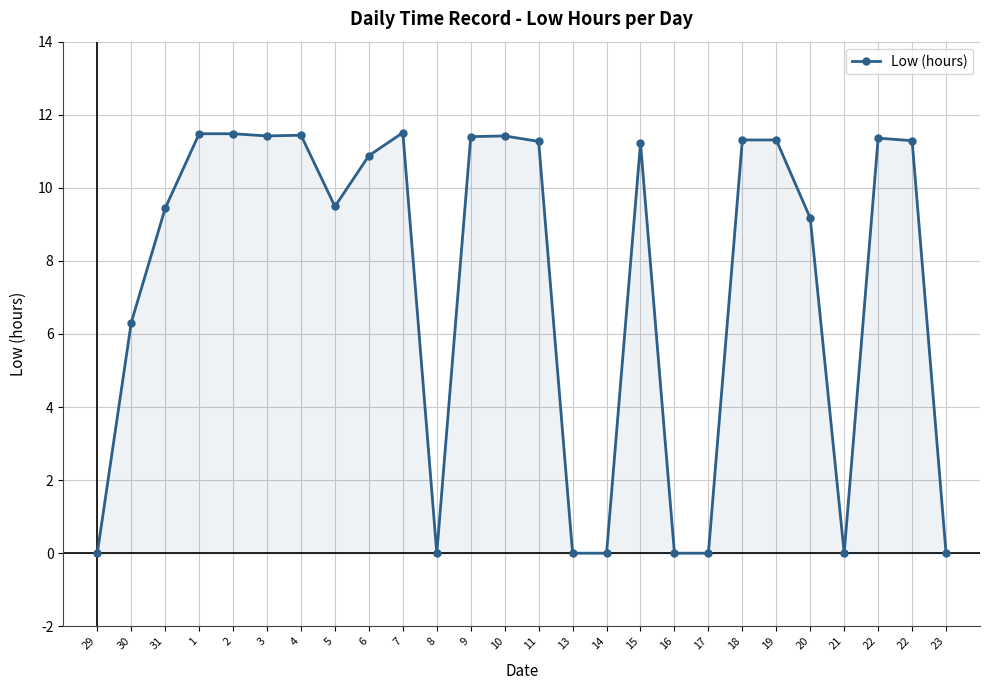

What is the difference between the maximum and minimum values?

11.5